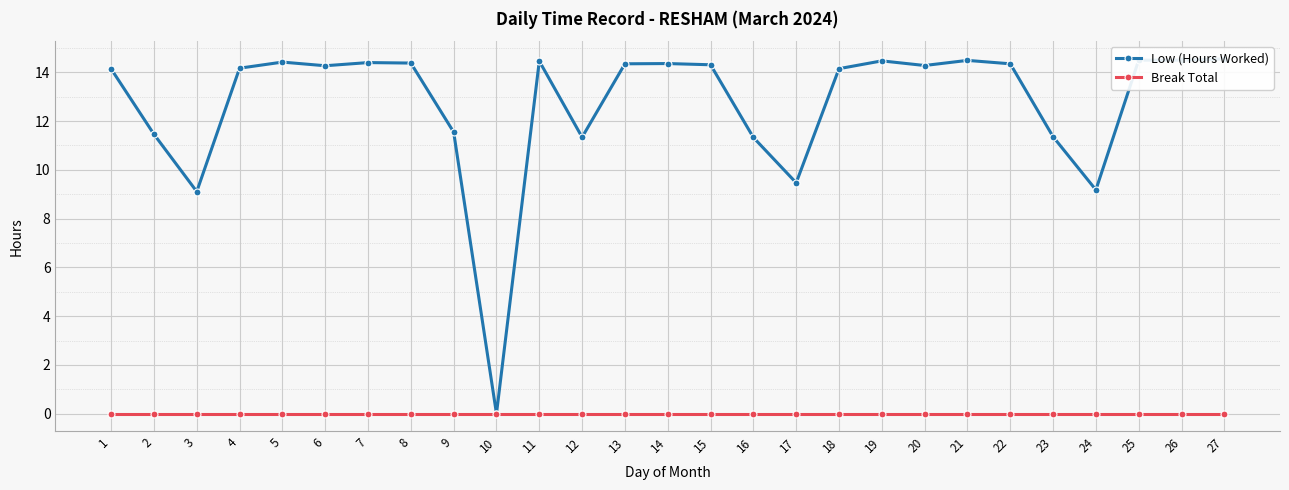

How many data points in Low (Hours Worked) are above 14?

18